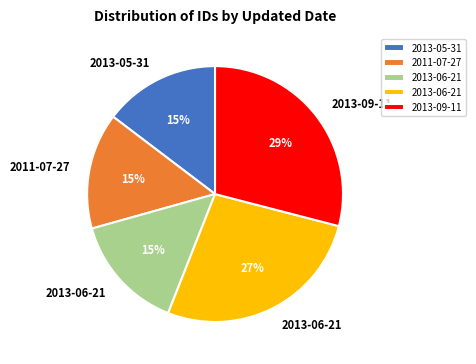

Is there any slice that represents more than half of the pie?

No